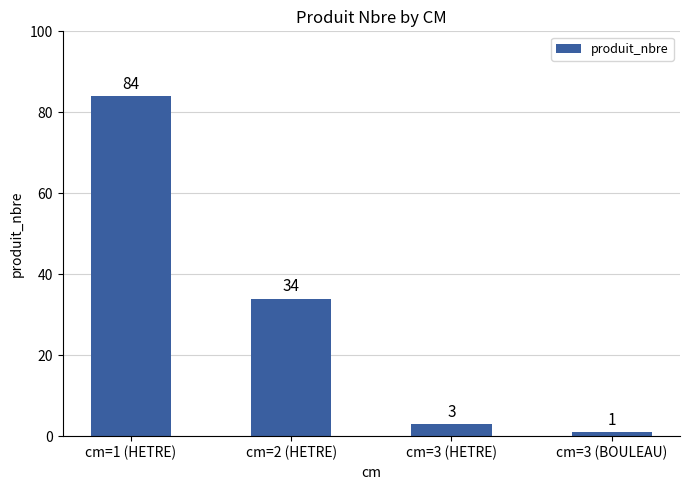

Which category has the highest value across all series?

cm=1 (HETRE)